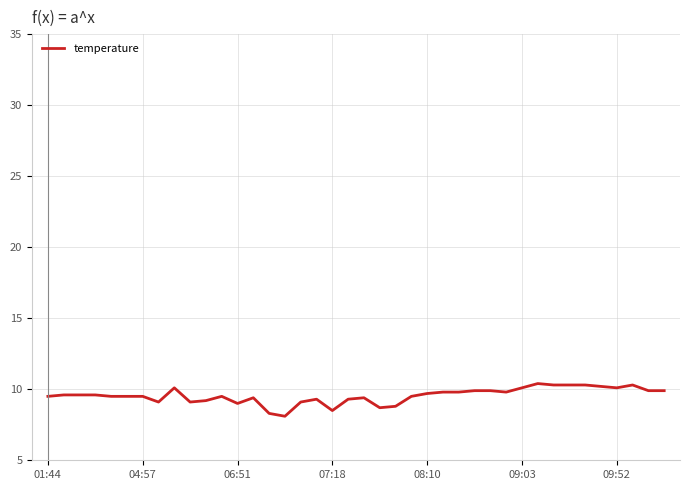

What is the difference between the maximum and minimum values?

2.3